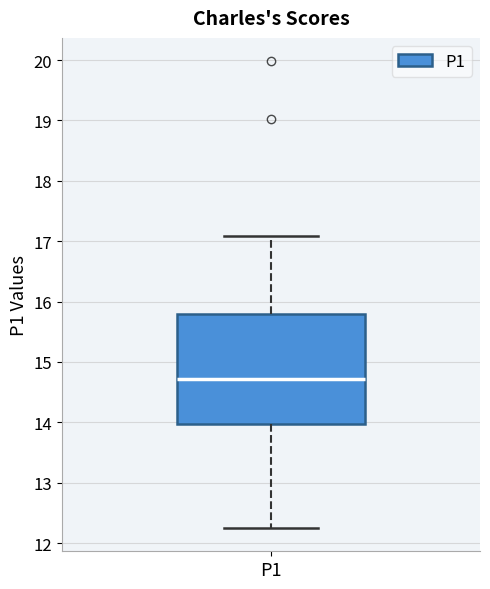

Transcribe this box plot: give where the median line is, the range the box spans, and where the two whiskers end, as read against the y-axis. The values are not printed on the chart, so give them approximately, as read against the axis.

median 14.7, box 14.0 to 15.8, whiskers 12.3 to 17.1